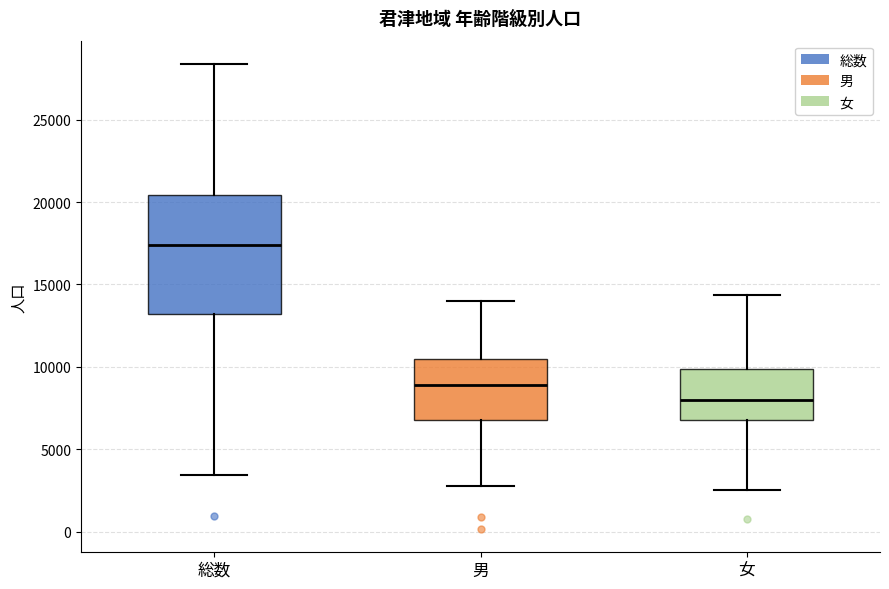

Where is the lower edge of the box for 男 on the y-axis? The values are not printed on the chart, so give them approximately, as read against the axis.

7000